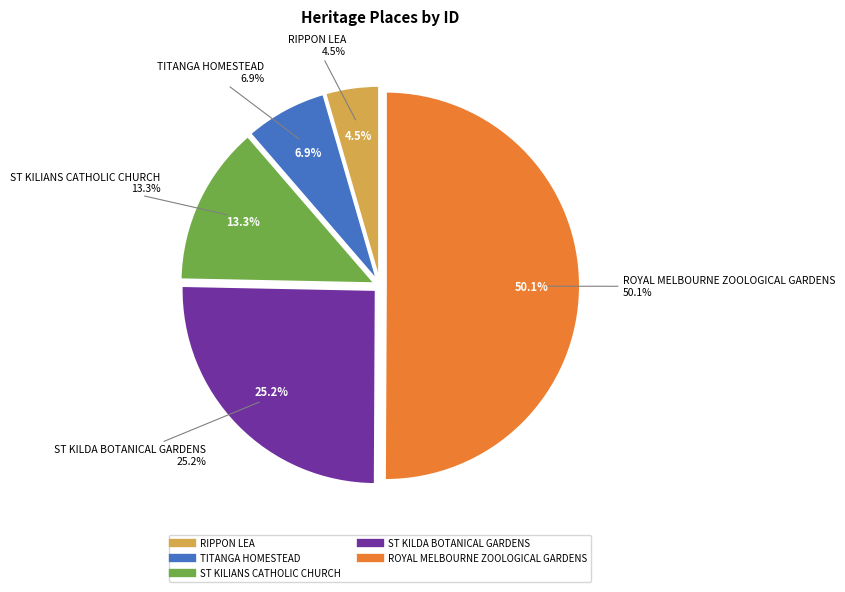

Is it true that ST KILDA BOTANICAL GARDENS is 25% of the pie?

True